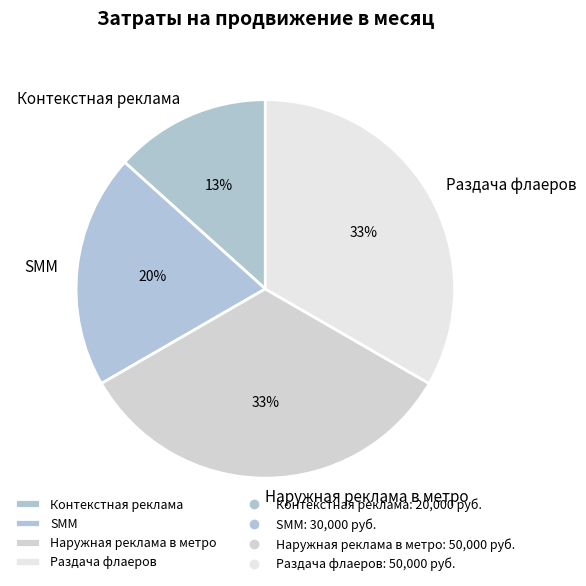

Does Раздача флаеров account for over 50% of the chart?

No